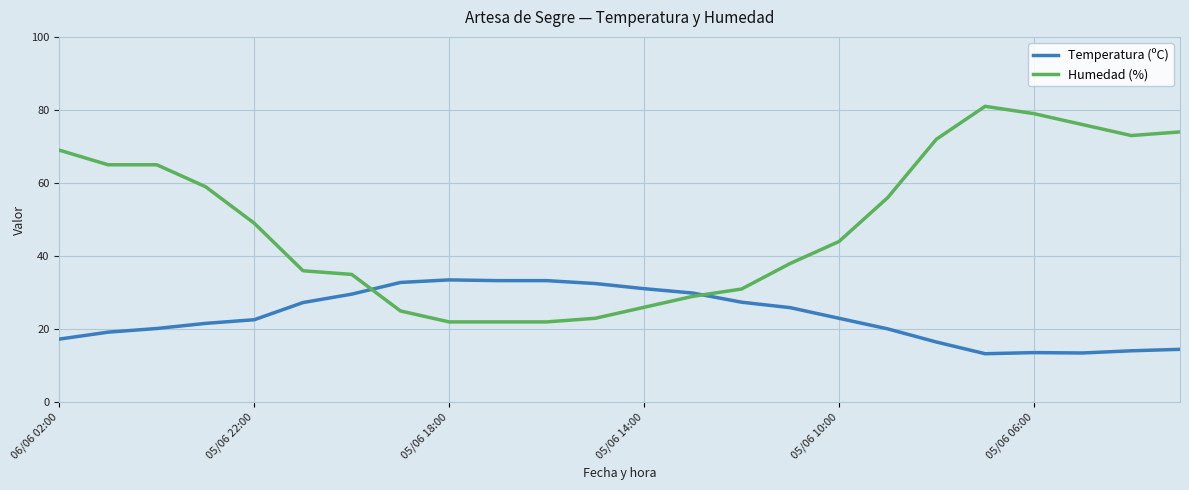

True or false: Humedad (%) and Temperatura (ºC) intersect in this chart.

True